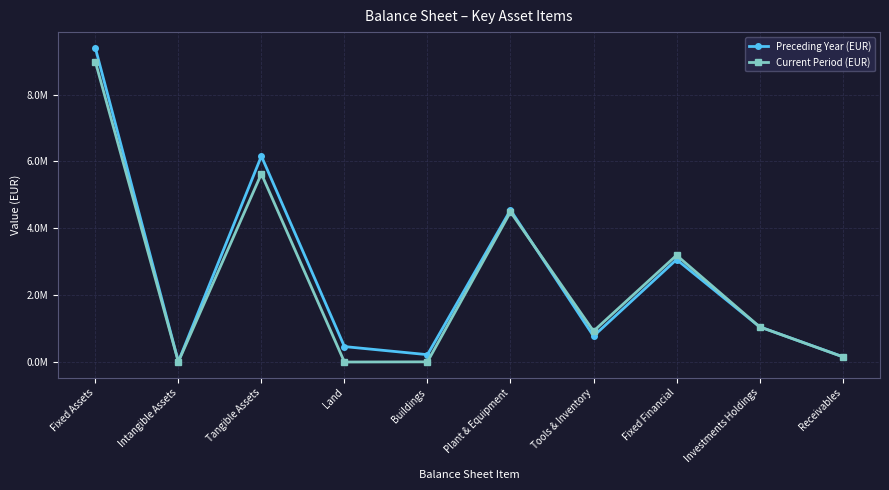

At which label does Preceding Year (EUR) first exceed 1053042?

Fixed Assets